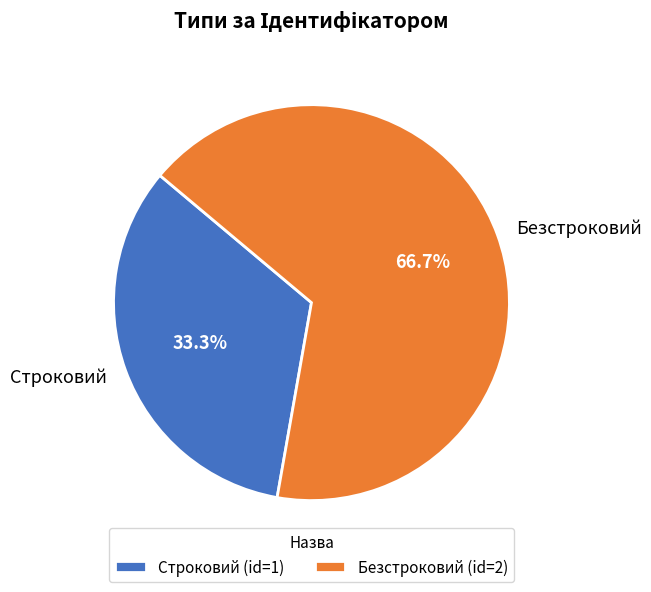

Which slice is the smallest?

Строковий